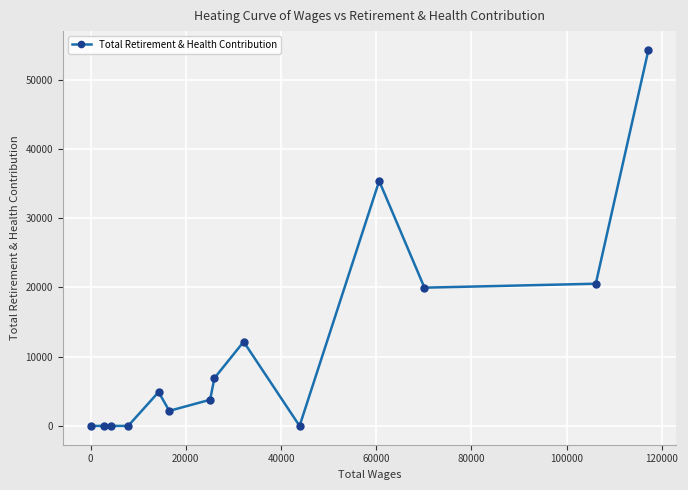

Reading left to right, list all the values displayed in this chart.

0	0	0	0	4893	2175	3780	6899	12158	0	35369	19962	20532	54294